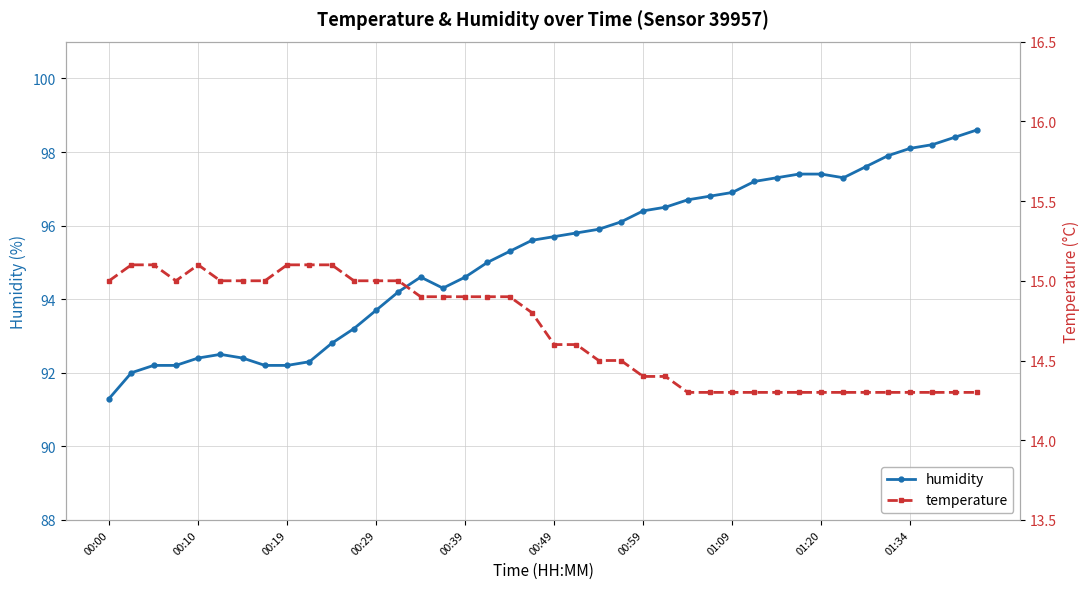

True or false: humidity has a value of 94.6 at 14.

True